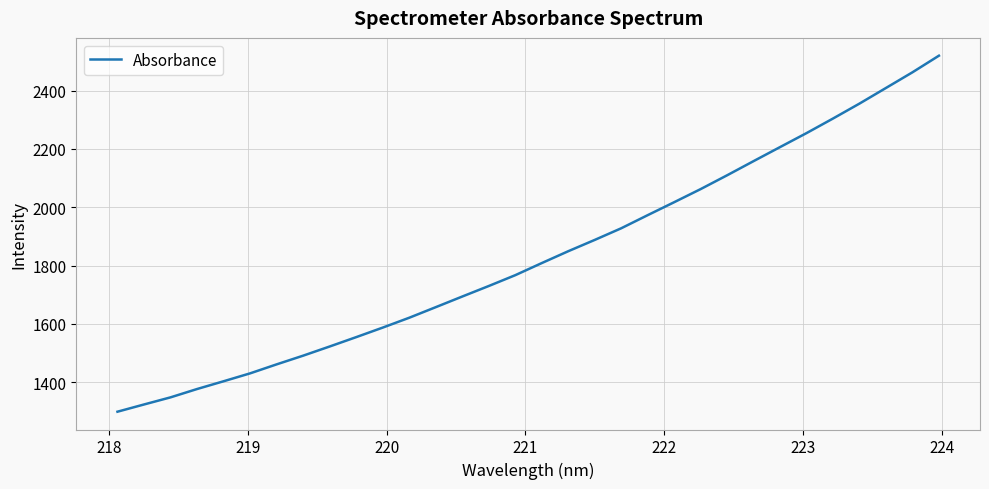

What is the smallest value displayed?

1299.3